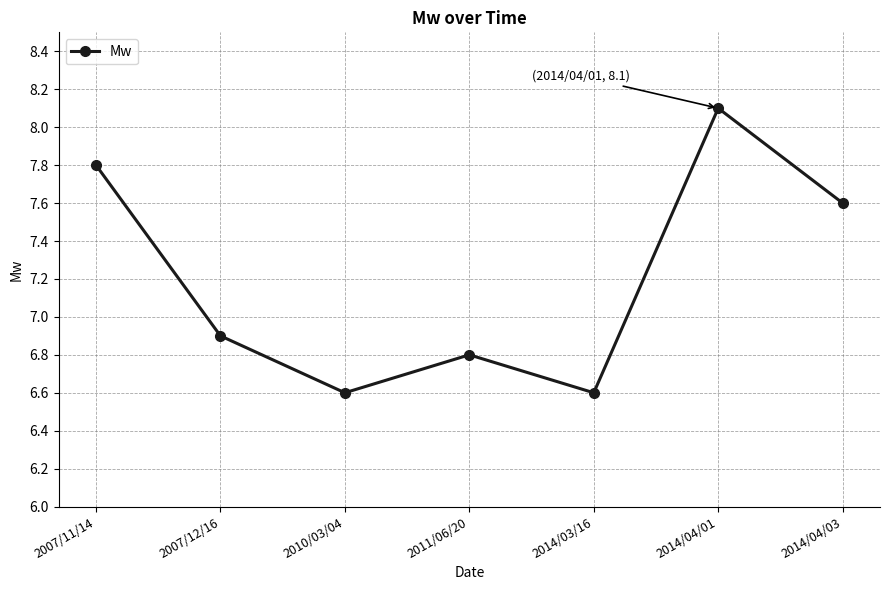

What is the approximate value at 2011/06/20?

6.8